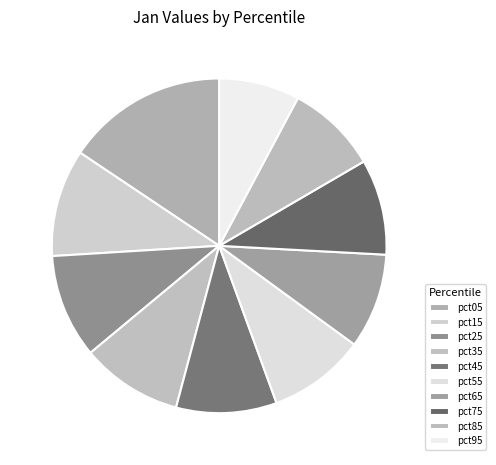

To the nearest percent, what is the average slice percentage?

10%